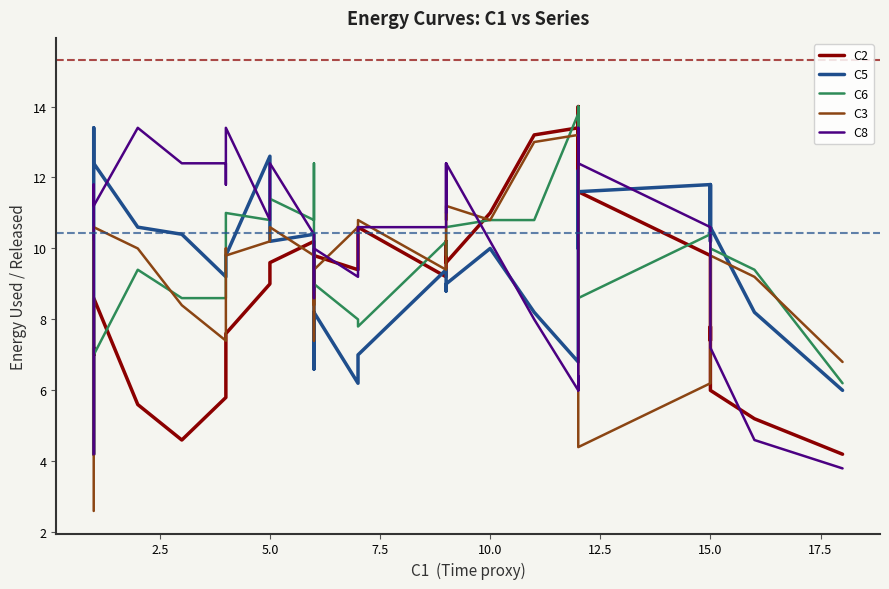

How many lines are shown in the chart?

5